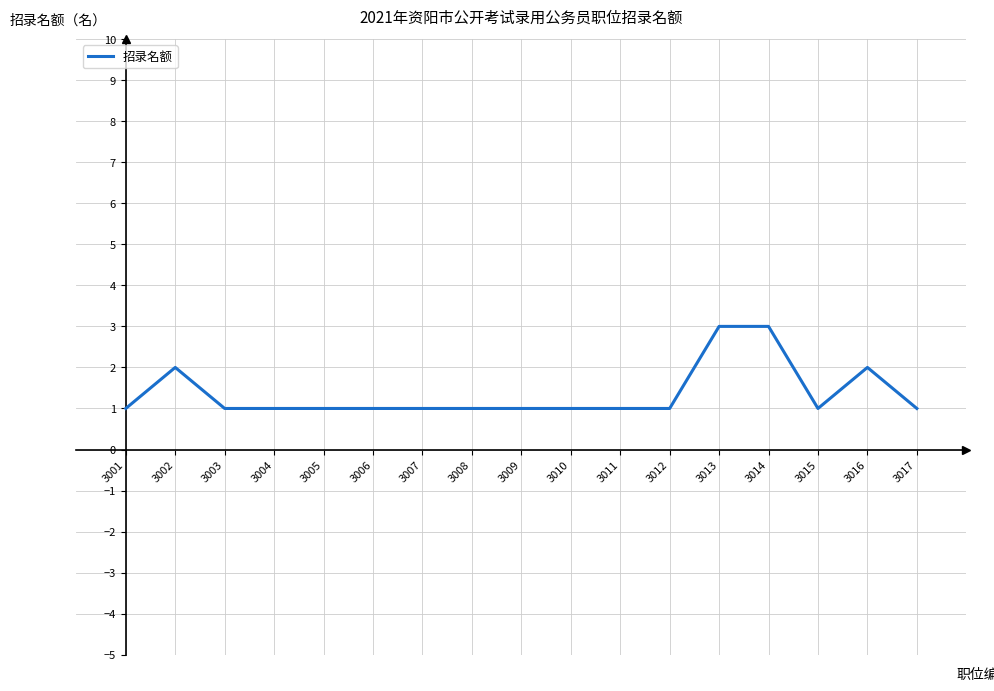

Reading left to right, extract all data points from this chart.

3001=1	3002=2	3003=1	3004=1	3005=1	3006=1	3007=1	3008=1	3009=1	3010=1	3011=1	3012=1	3013=3	3014=3	3015=1	3016=2	3017=1